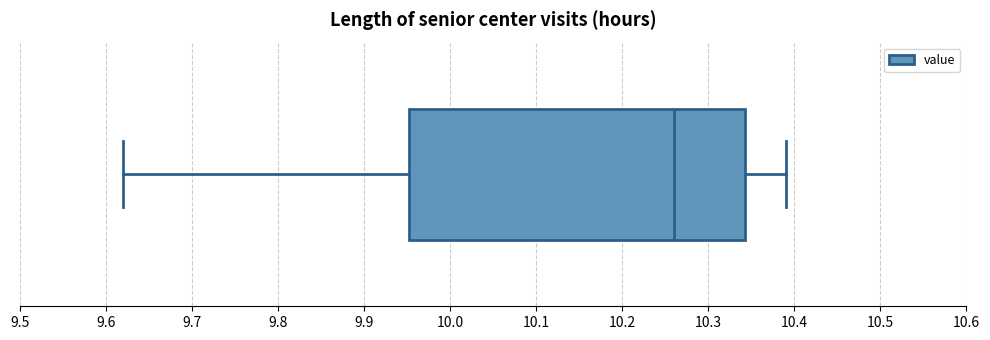

Read this box plot against the x-axis: the position of the median line, the range covered by the box, and the ends of both whiskers. The values are not printed on the chart, so give them approximately, as read against the axis.

median 10.26, box 9.95 to 10.34, whiskers 9.62 to 10.39